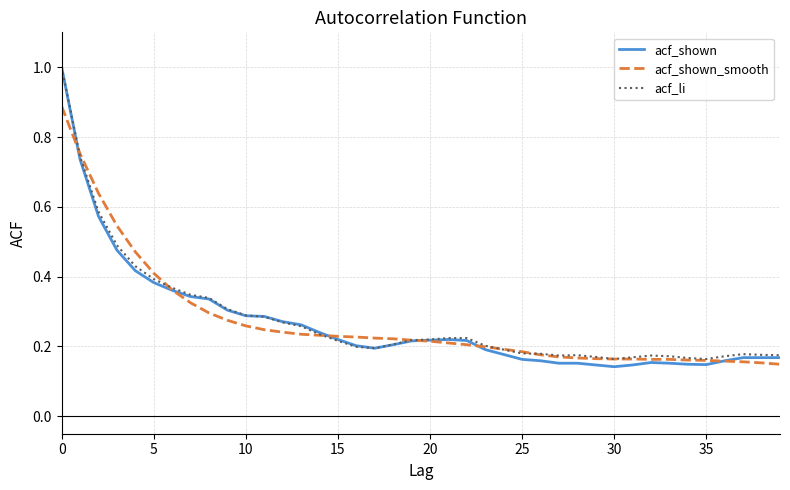

Which series has the largest range (max minus min)?

acf_shown